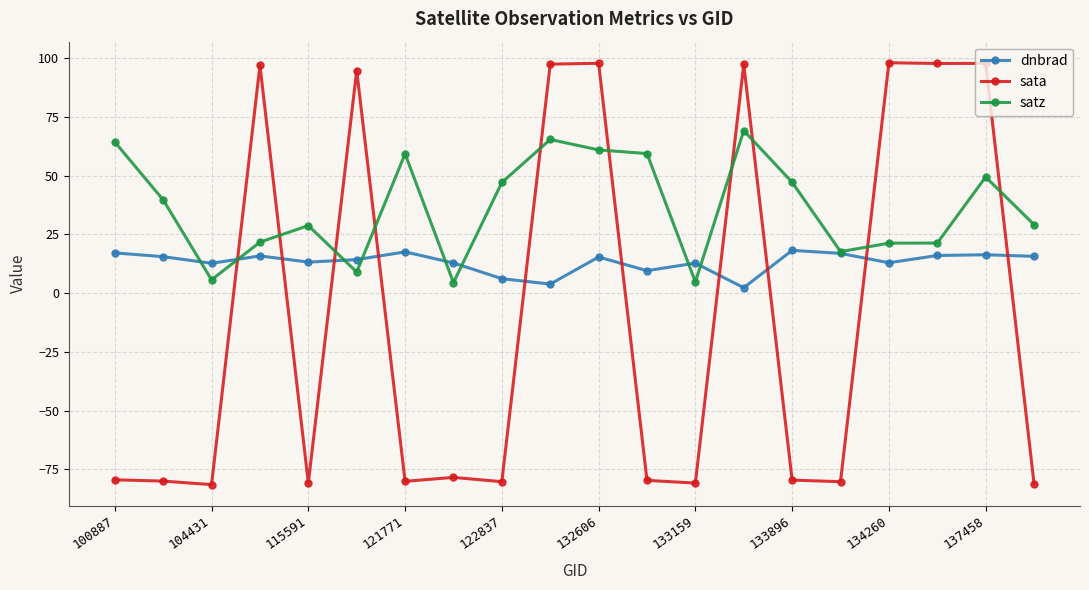

Rank the series by their maximum value, from highest to lowest.

sata, satz, dnbrad